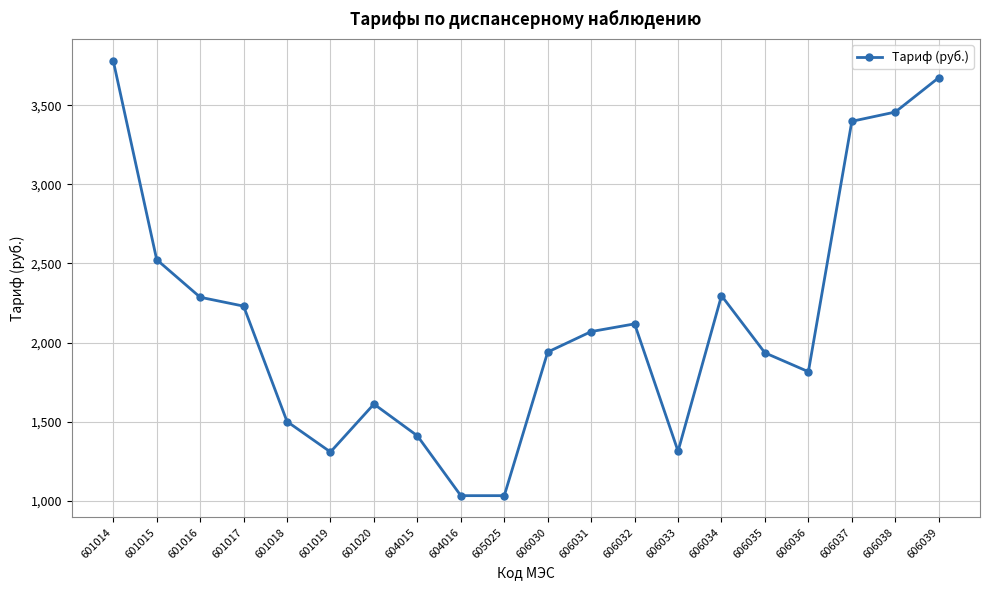

What is the change in value from 606035 to 606039?

+1738.6